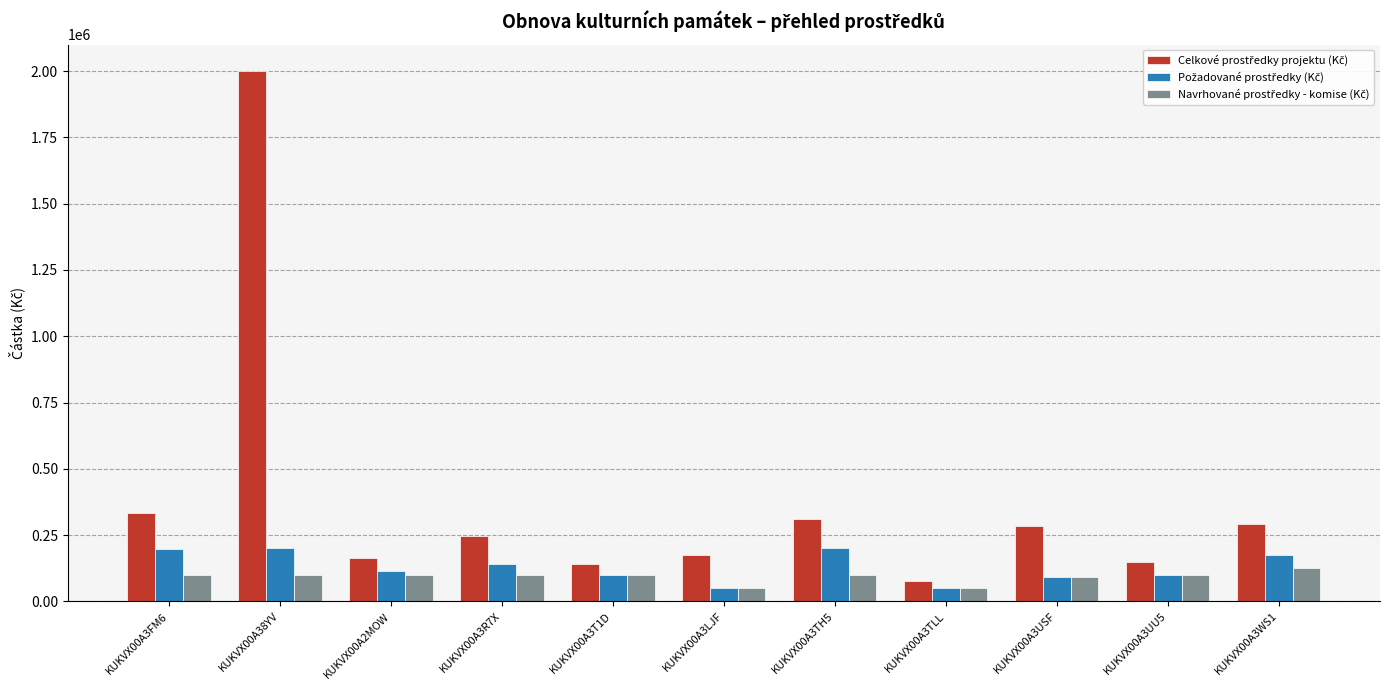

What is the greatest value displayed?

2000000